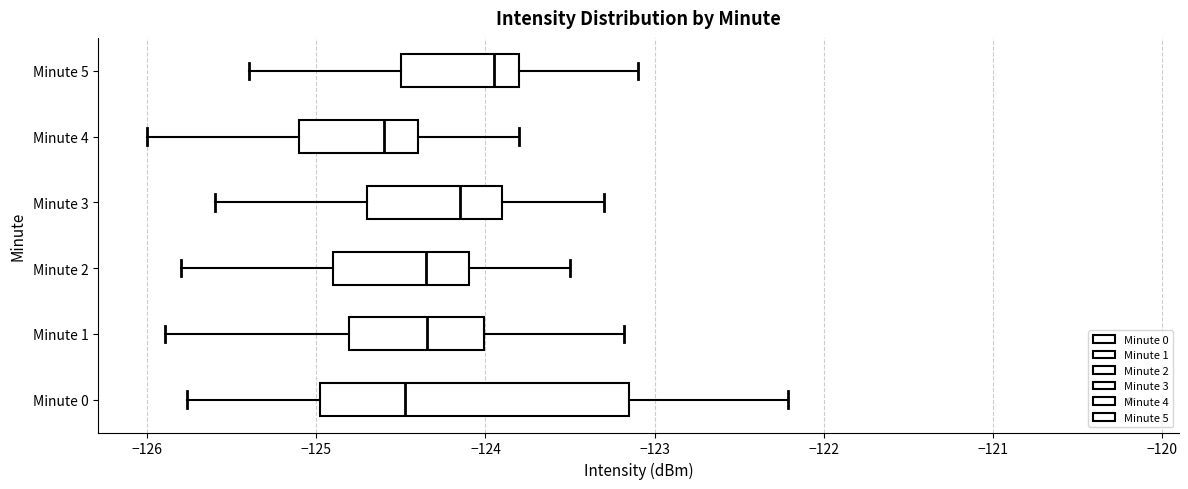

Which box has the furthest to the left median line?

Minute 4